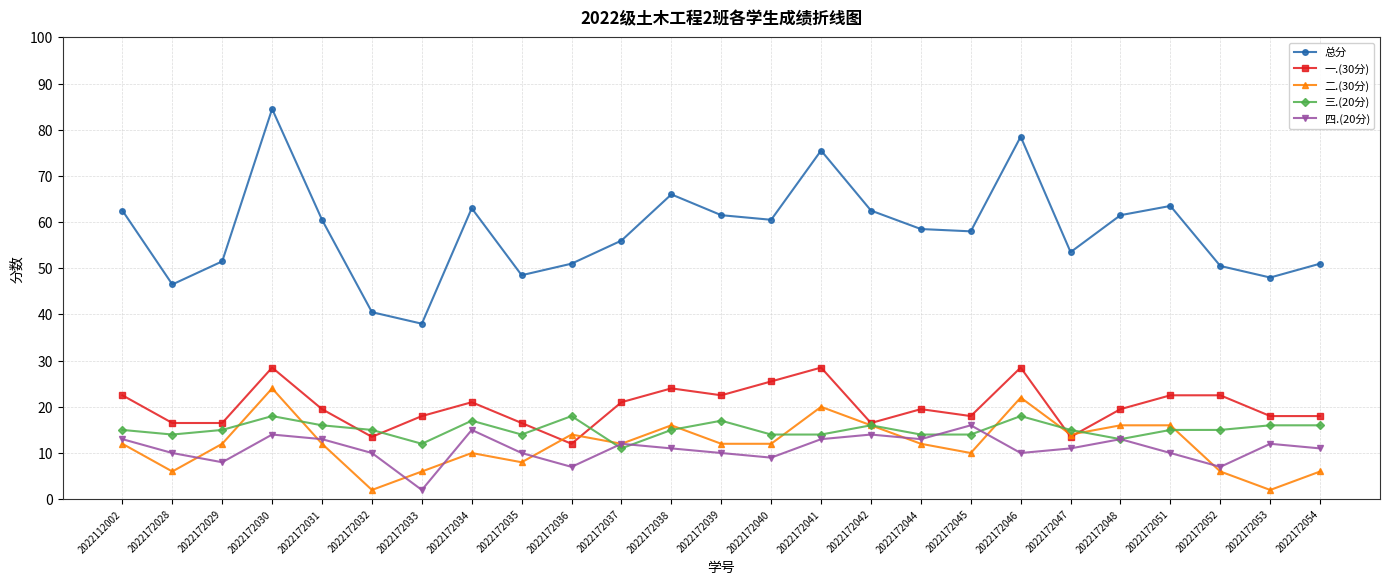

At which category is the sum across all series the highest?

2022172030